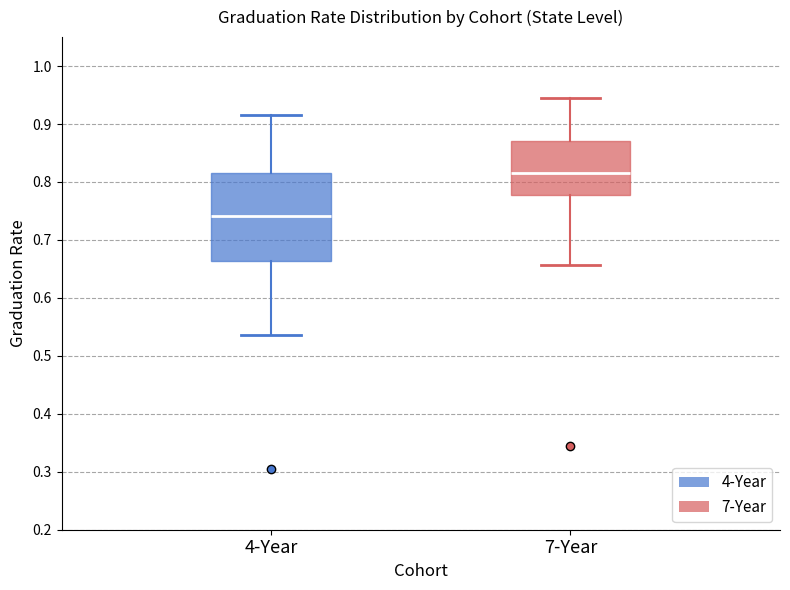

Which box's median line is the lowest?

4-Year